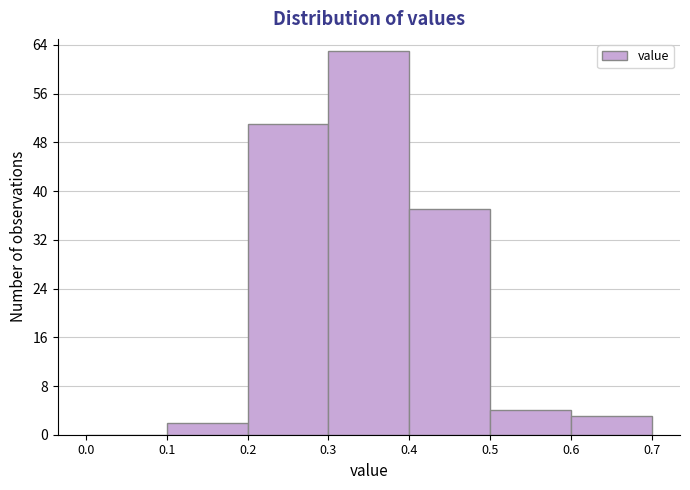

Reading left to right, transcribe this chart: for each bar, give the range it covers on the x-axis and its height. The values are not printed on the chart, so give them approximately, as read against the axis.

0.0 to 0.1: 0
0.1 to 0.2: 2
0.2 to 0.3: 51
0.3 to 0.4: 63
0.4 to 0.5: 37
0.5 to 0.6: 4
0.6 to 0.7: 3